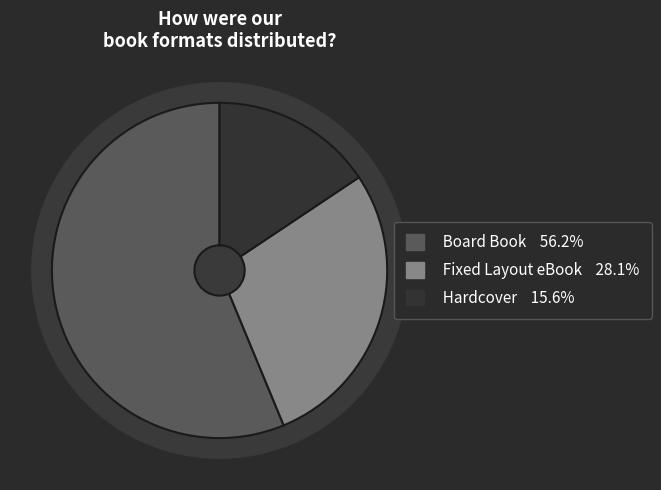

To the nearest percent, what is the difference between the Board Book and Fixed Layout eBook slice percentages?

28%